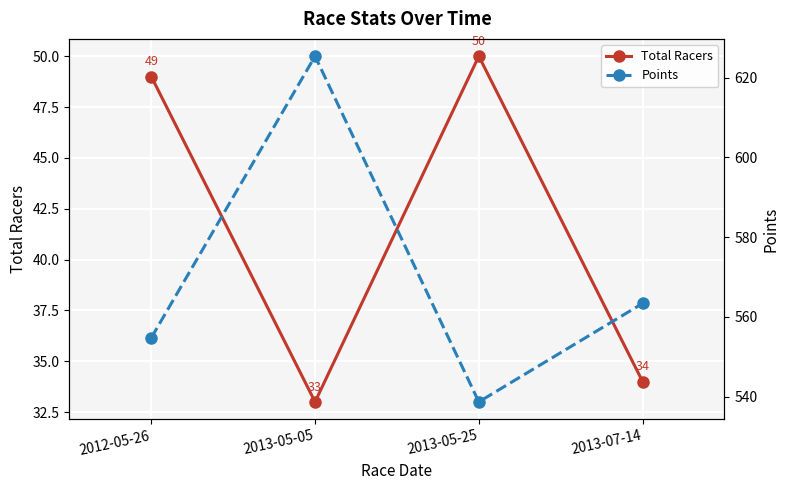

At 2012-05-26, list the series in order from largest to smallest.

Points, Total Racers